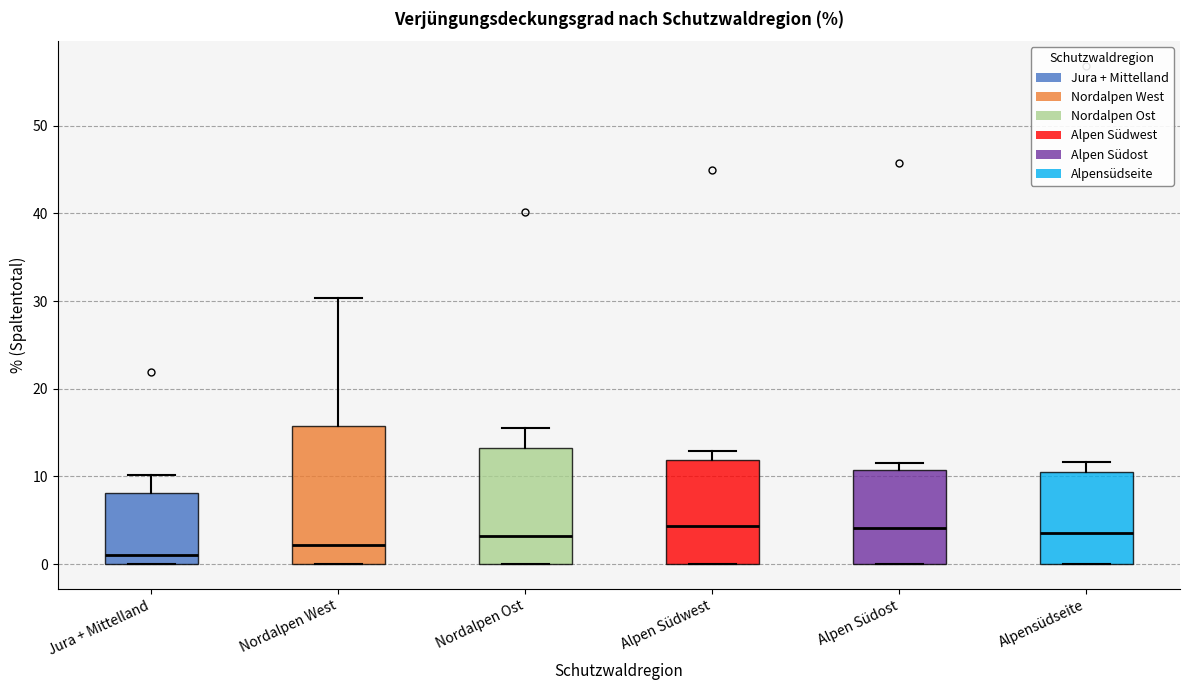

Where does the median line of the box for Nordalpen West sit on the y-axis? The values are not printed on the chart, so give them approximately, as read against the axis.

2